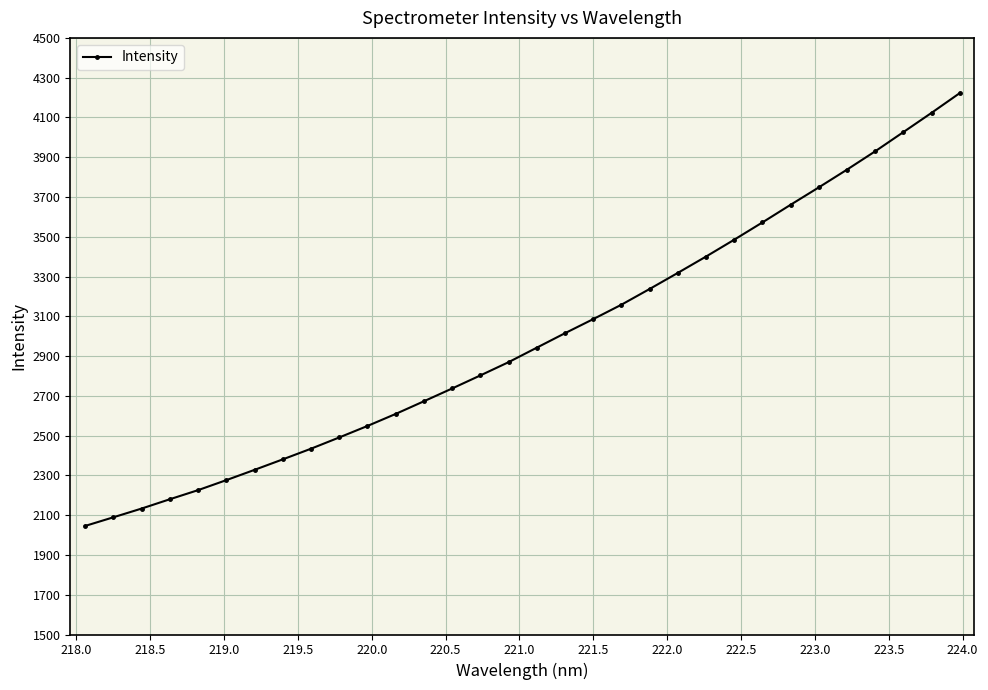

What is the difference between the second highest and second lowest values?

2033.7